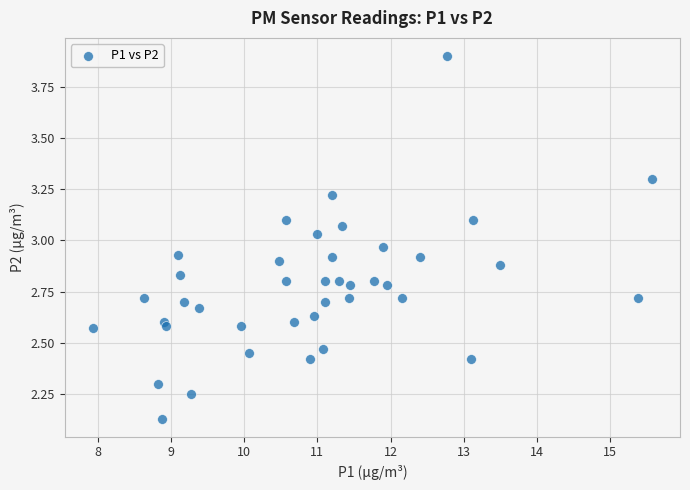

What is the range of X values (max minus min)?

7.6